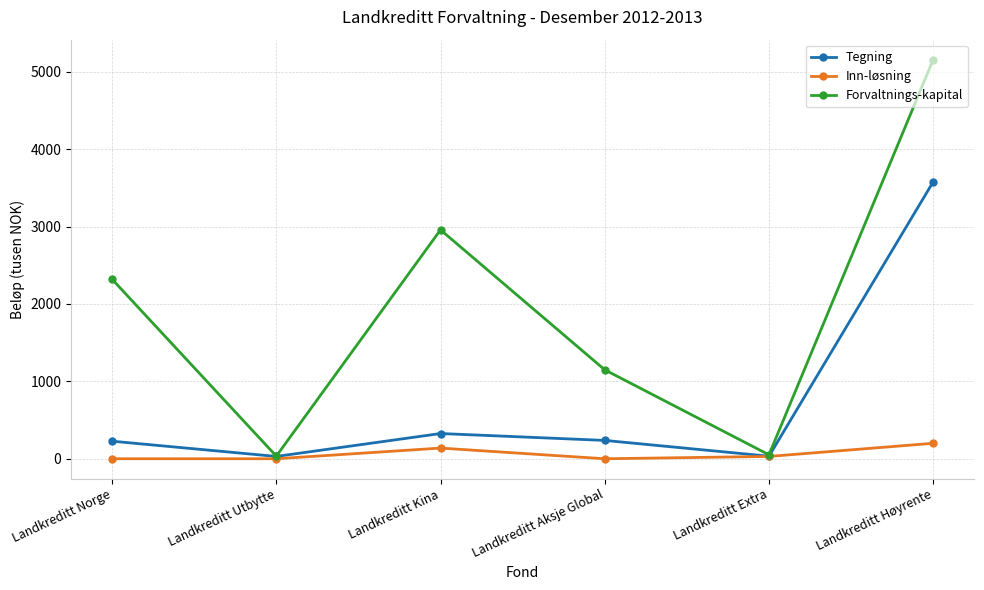

Which series has the largest total across all categories?

Forvaltnings-kapital